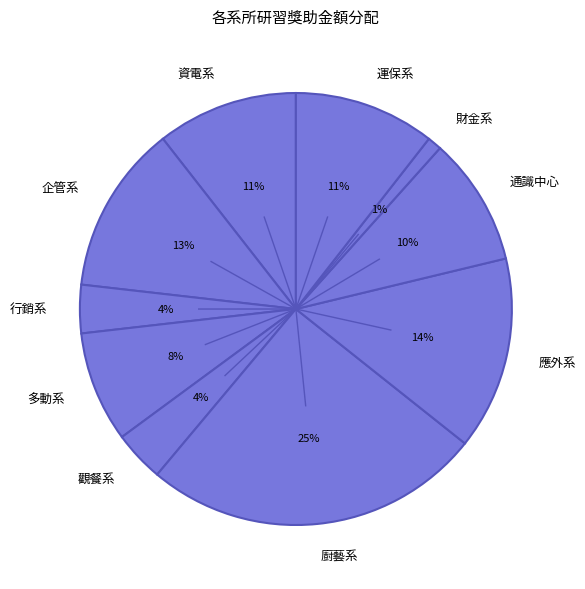

The 資電系 slice represents 24% of the pie. True or false?

False